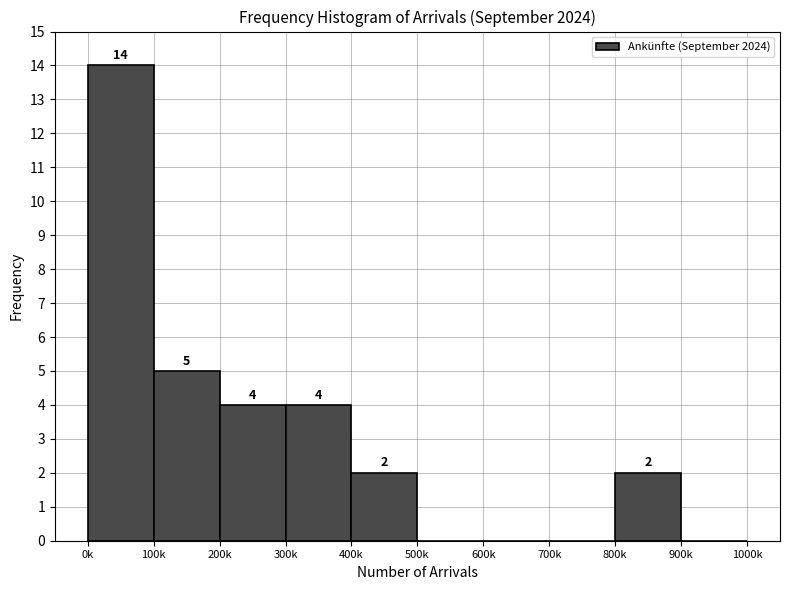

Reading left to right, extract all data points from this chart.

0k=14	100k=5	200k=4	300k=4	400k=2	500k=0	600k=0	700k=0	800k=2	900k=0